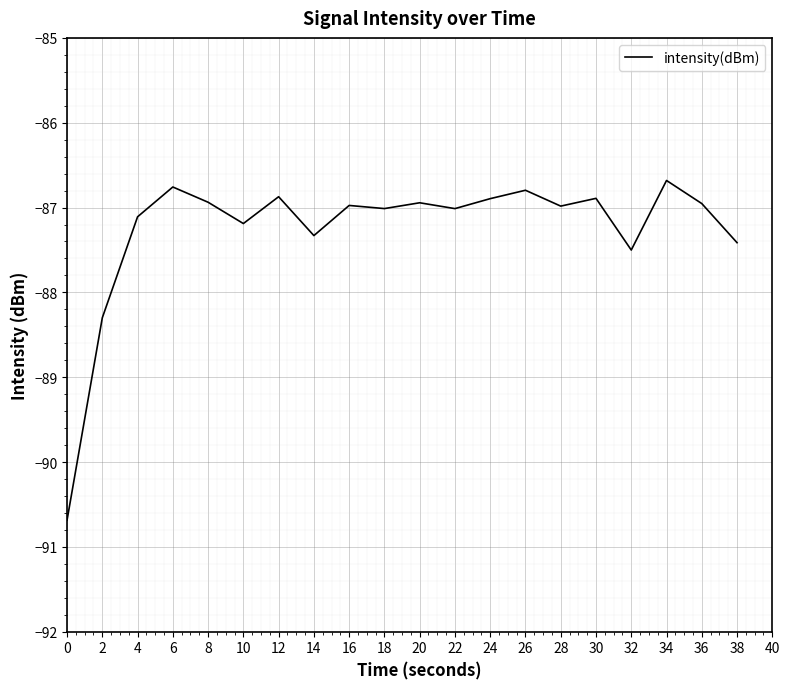

Between 34 and 24, which is larger?

34